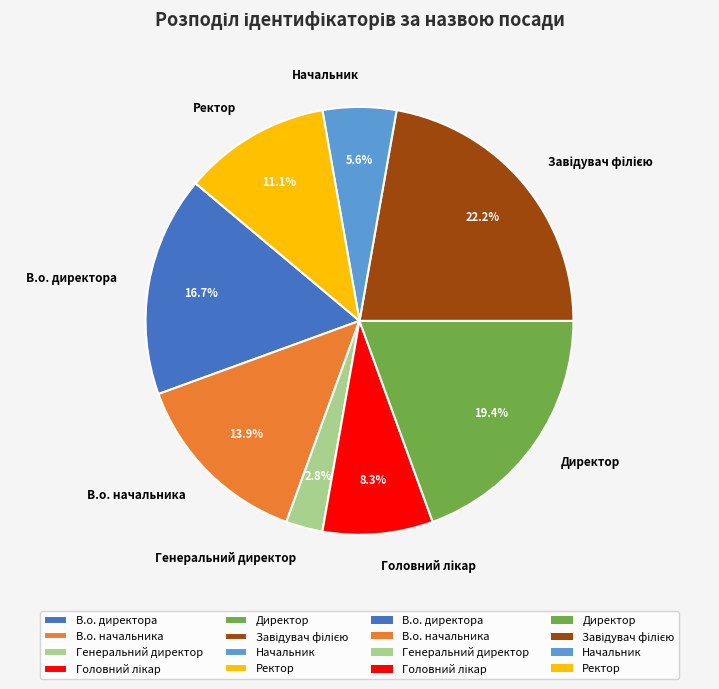

Which has a higher value, В.о. директора or Генеральний директор?

В.о. директора